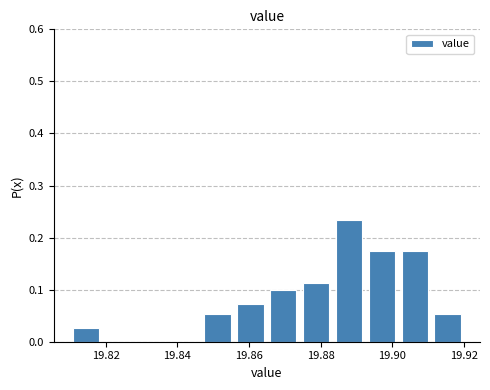

What is the height of the bar covering 19.866 to 19.874 on the x-axis? Neither the bar edges nor the heights are printed on the chart, so give them approximately, as read against the axes.

0.10